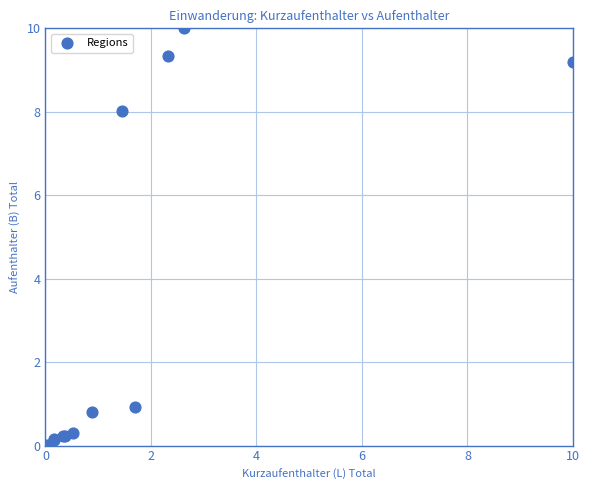

What Y value in the scatter plot is closest to 5?

8.0